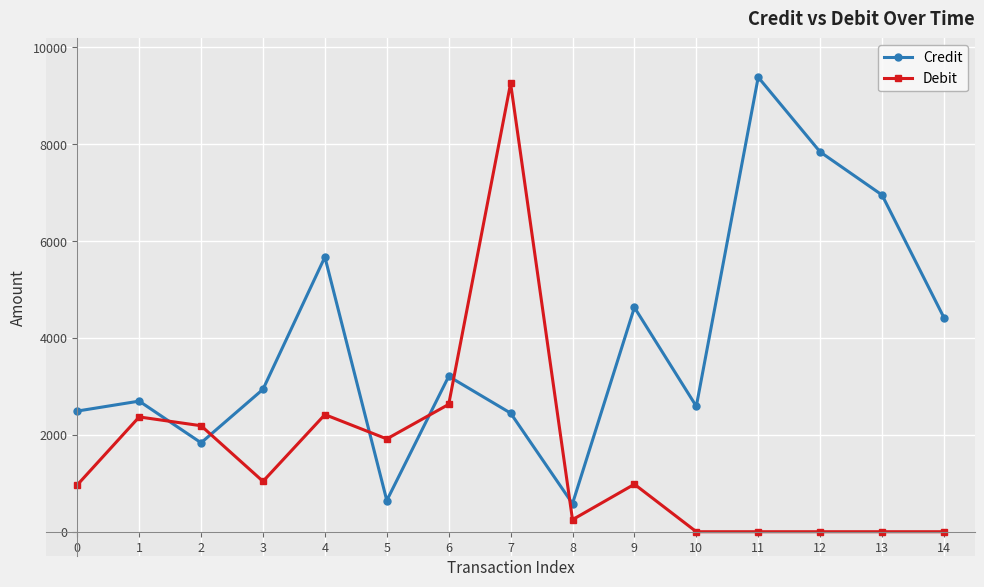

List the series in order of their peak value, highest first.

Credit, Debit